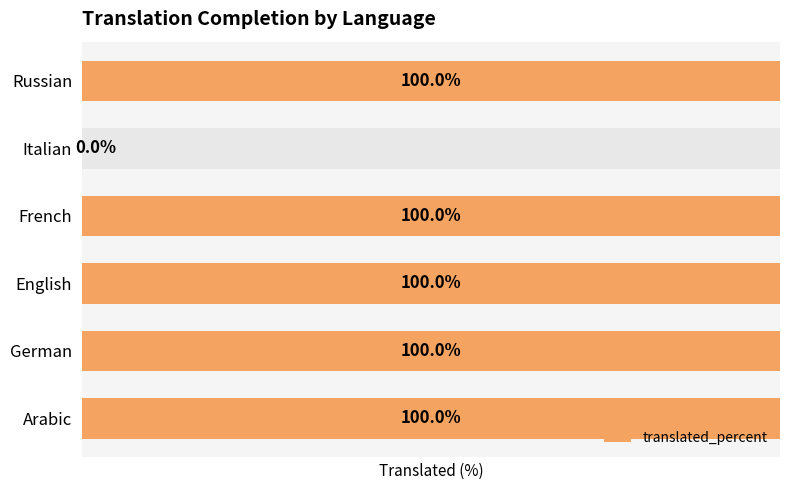

What is the sum of all values?

500